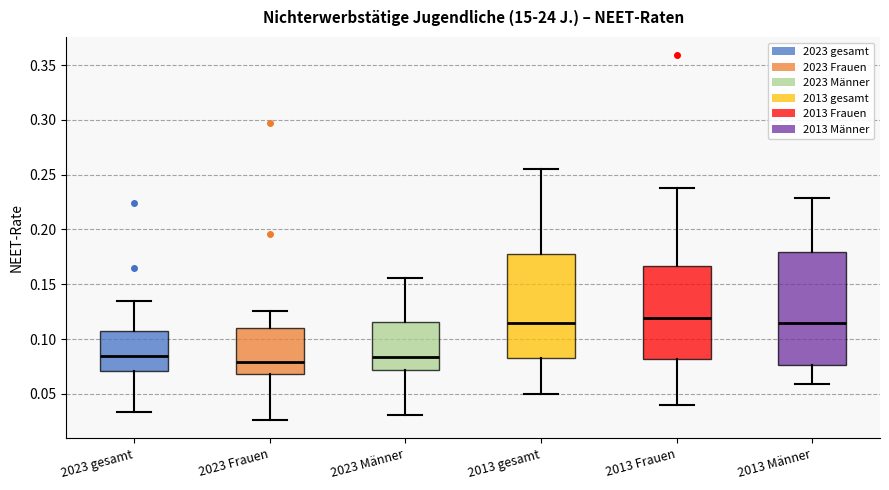

Reading left to right, transcribe this box plot: for each box, give where its median line is, the range the box spans, and where its two whiskers end, as read against the y-axis. The values are not printed on the chart, so give them approximately, as read against the axis.

2023 gesamt: median 0.085, box 0.070 to 0.105, whiskers 0.035 to 0.135
2023 Frauen: median 0.080, box 0.070 to 0.110, whiskers 0.025 to 0.125
2023 Männer: median 0.085, box 0.070 to 0.115, whiskers 0.030 to 0.155
2013 gesamt: median 0.115, box 0.085 to 0.180, whiskers 0.050 to 0.255
2013 Frauen: median 0.120, box 0.080 to 0.165, whiskers 0.040 to 0.240
2013 Männer: median 0.115, box 0.075 to 0.180, whiskers 0.060 to 0.230